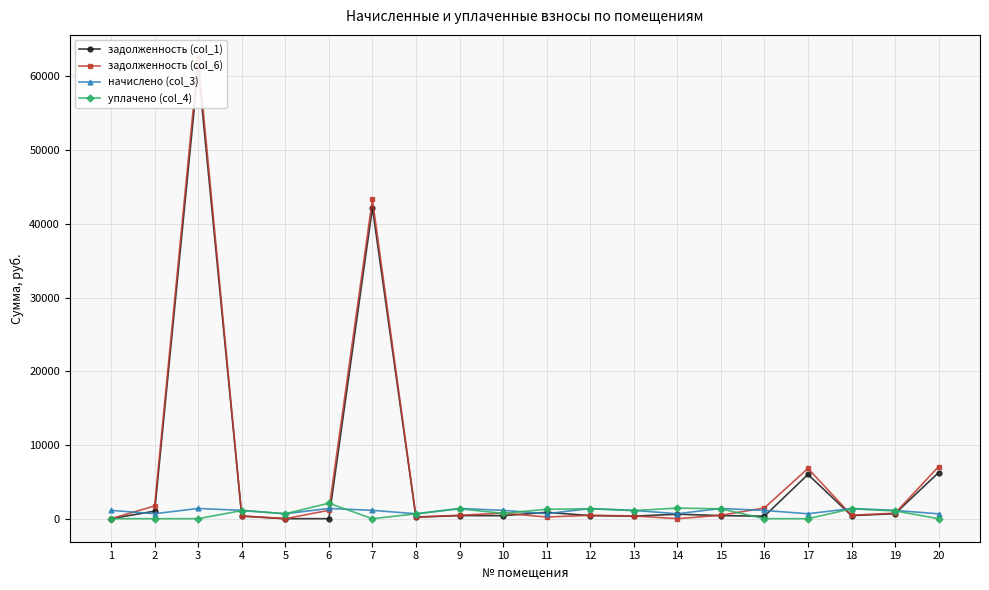

True or false: начислено (col_3) and уплачено (col_4) cross at least once.

True